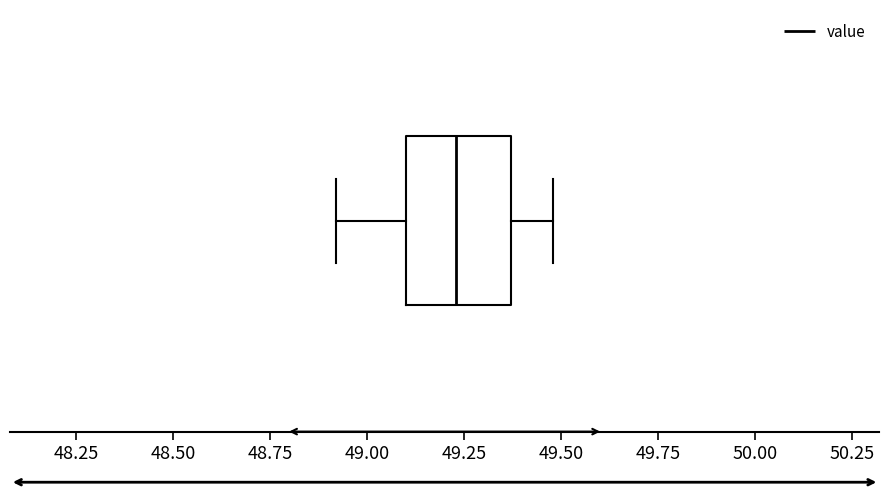

Where is the right edge of the box on the x-axis? The values are not printed on the chart, so give them approximately, as read against the axis.

49.35